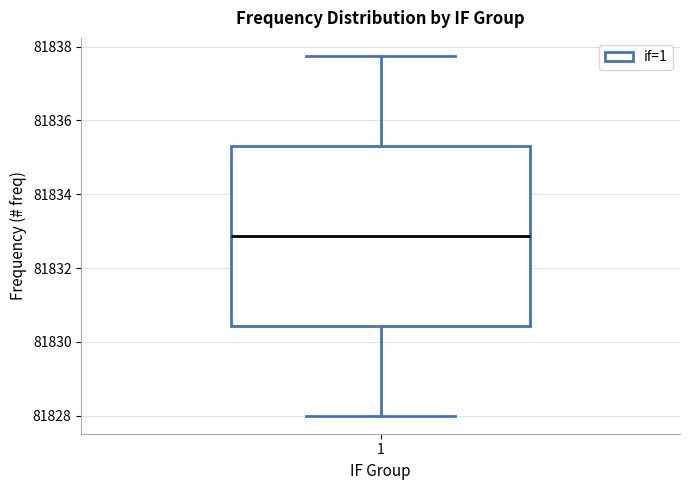

Read this box plot against the y-axis: the position of the median line, the range covered by the box, and the ends of both whiskers. The values are not printed on the chart, so give them approximately, as read against the axis.

median 81832.8, box 81830.4 to 81835.4, whiskers 81828.0 to 81837.8